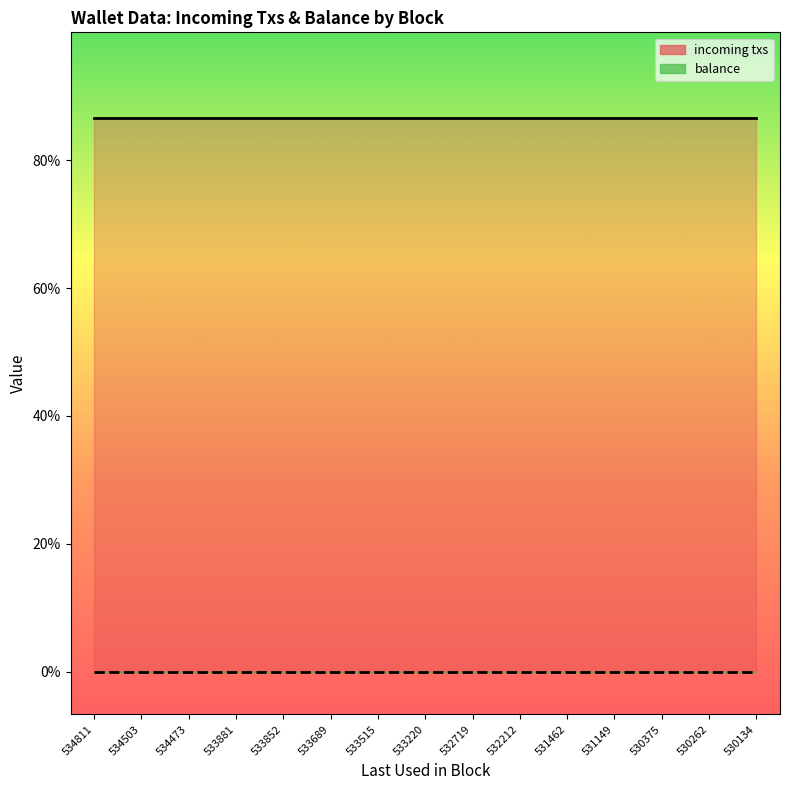

True or false: incoming txs and balance cross at least once.

False